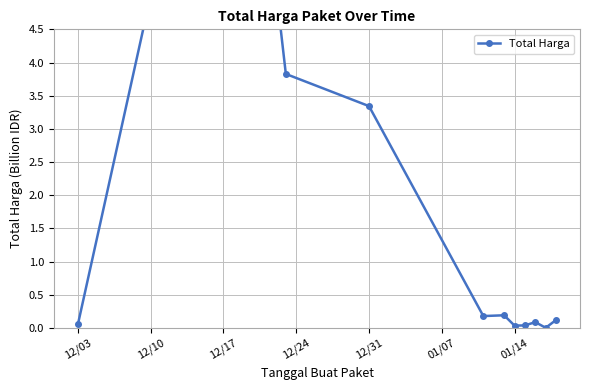

At which category does the chart reach its peak across all series?

12/10